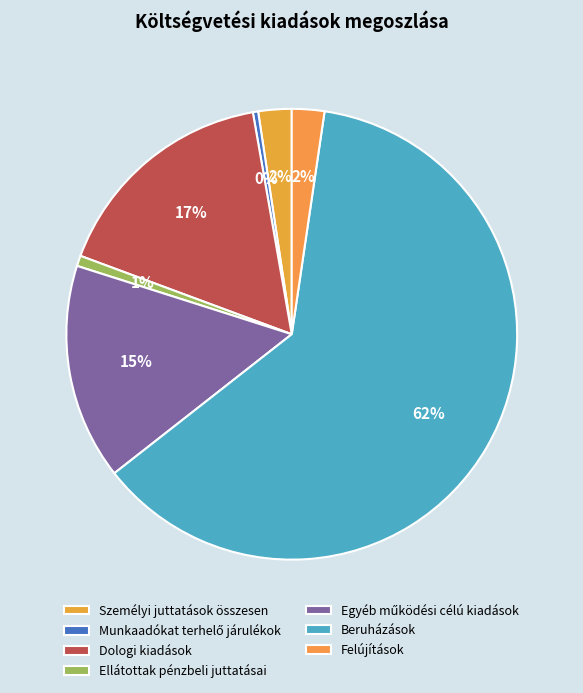

To the nearest percent, what is the difference between the largest and smallest slice percentages?

62%